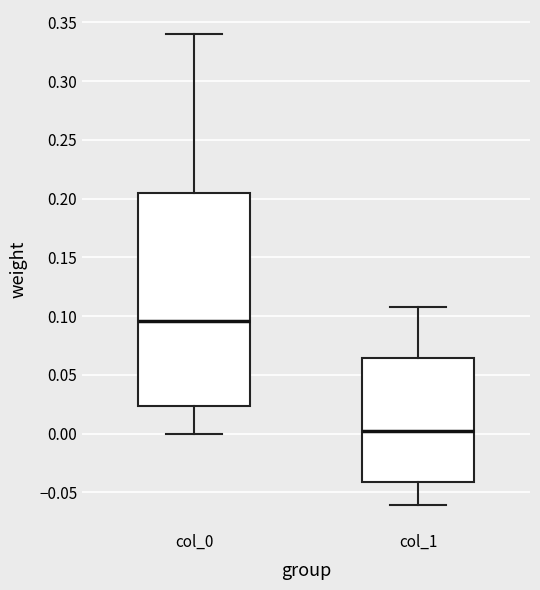

Where does the upper whisker of the box for col_0 end on the y-axis? The values are not printed on the chart, so give them approximately, as read against the axis.

0.340